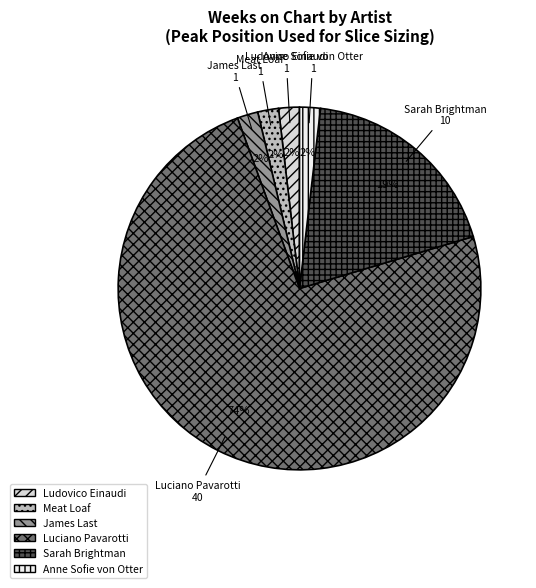

Is it true that Ludovico Einaudi is 15% of the pie?

False